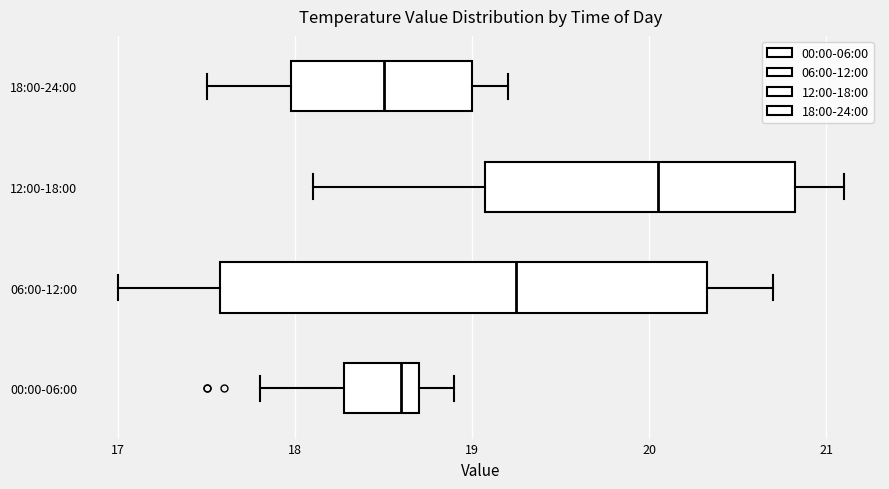

Where is the left edge of the box for 06:00-12:00 on the x-axis? The values are not printed on the chart, so give them approximately, as read against the axis.

17.6